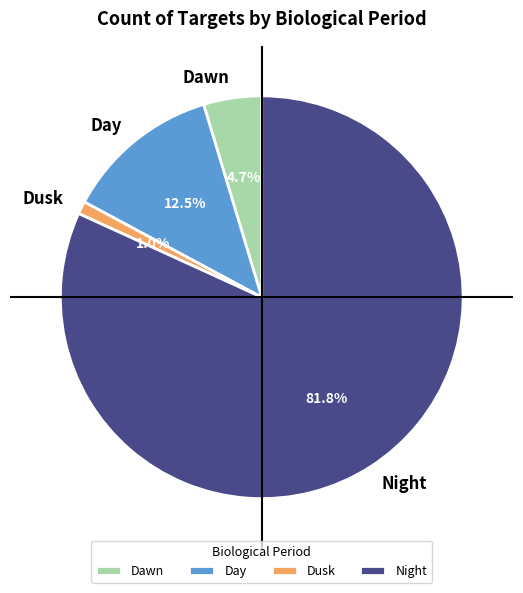

What is the smallest slice in the pie chart?

Dusk